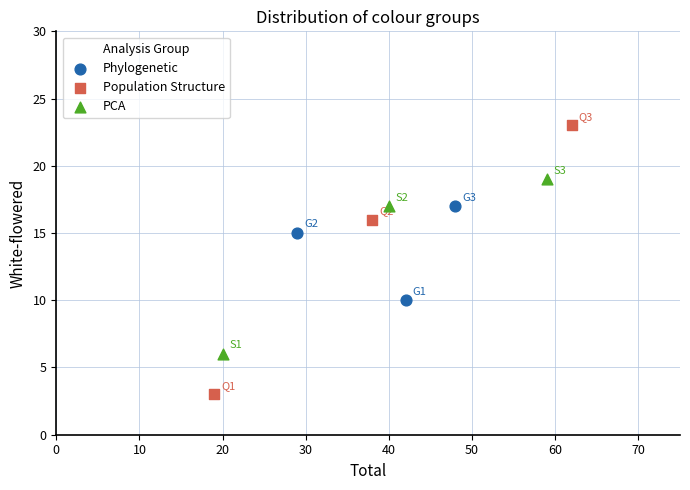

Which series contains the lowest Y value?

Population Structure